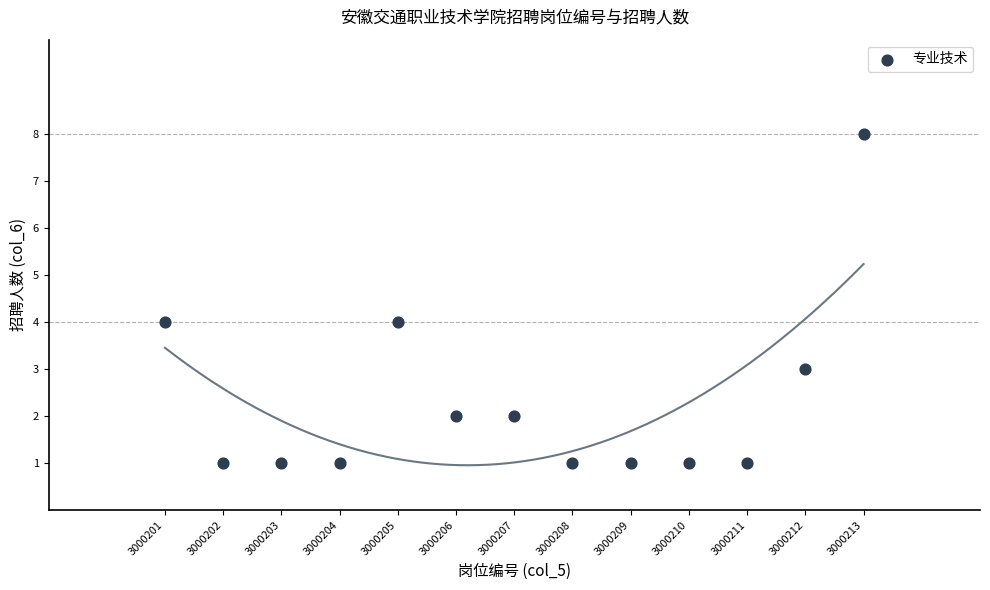

What is the range of Y values (max minus min)?

7